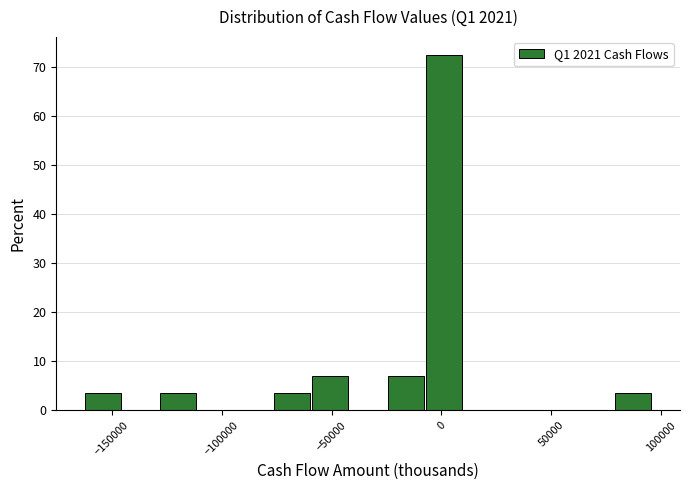

Around what value on the x-axis is the tallest bar? Give the approximate position of its centre, as read against the axis.

0